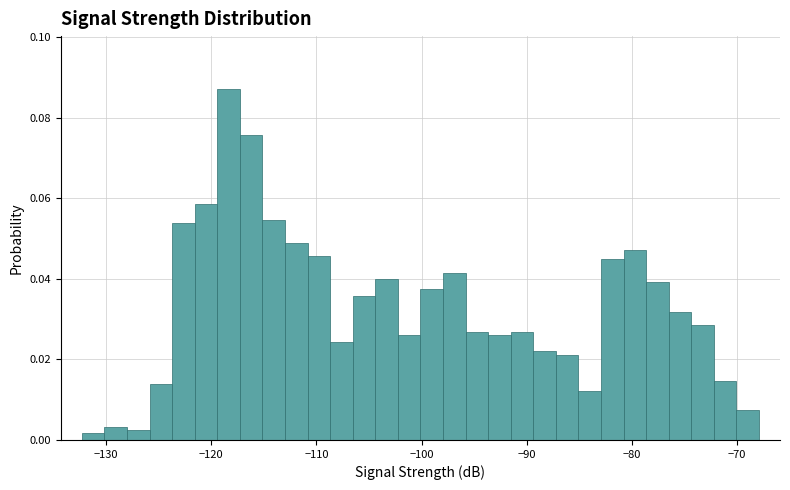

Around what value on the x-axis is the tallest bar? Give the approximate position of its centre, as read against the axis.

-118